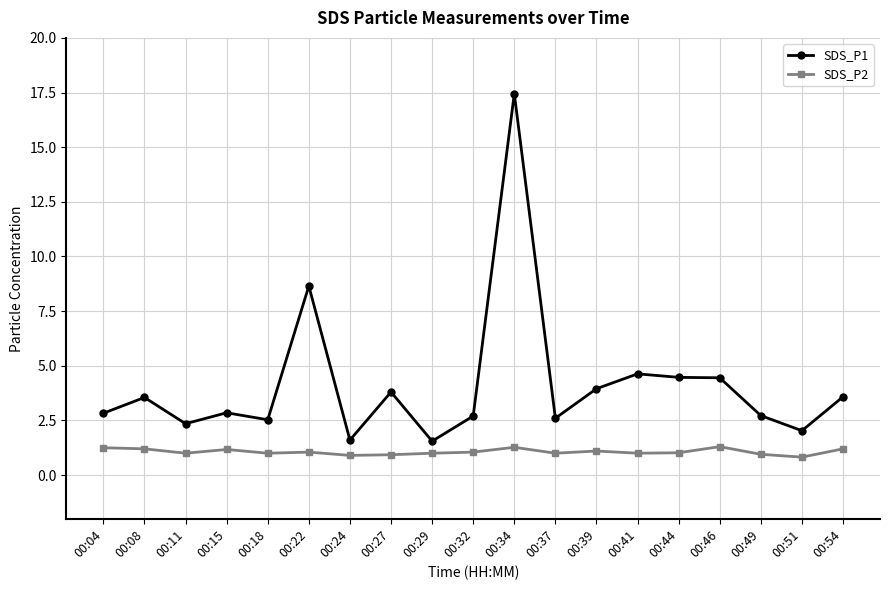

Which series has the widest spread of values?

SDS_P1